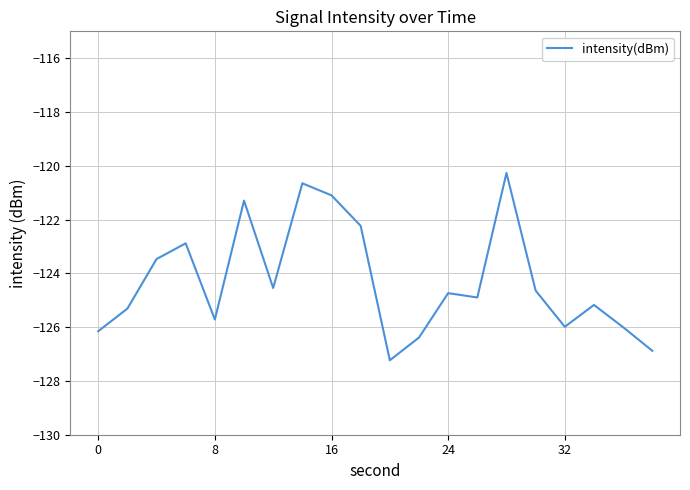

How many lines are shown in the chart?

1